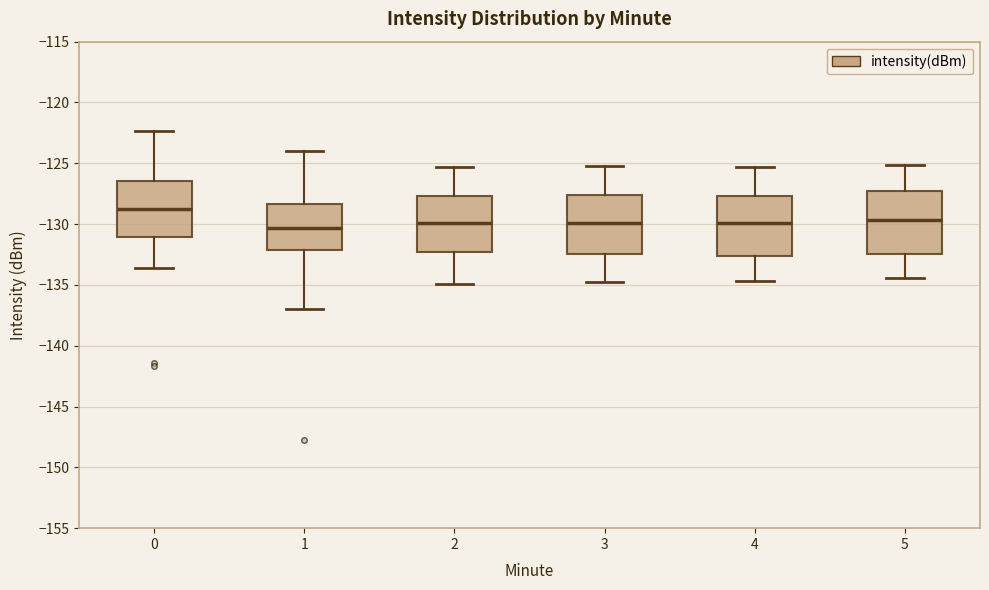

Reading left to right, transcribe this box plot: for each box, give where its median line is, the range the box spans, and where its two whiskers end, as read against the y-axis. The values are not printed on the chart, so give them approximately, as read against the axis.

0: median -129.0, box -131.0 to -126.5, whiskers -133.5 to -122.5
1: median -130.5, box -132.0 to -128.5, whiskers -137.0 to -124.0
2: median -130.0, box -132.5 to -127.5, whiskers -135.0 to -125.5
3: median -130.0, box -132.5 to -127.5, whiskers -135.0 to -125.0
4: median -130.0, box -132.5 to -127.5, whiskers -134.5 to -125.5
5: median -129.5, box -132.5 to -127.5, whiskers -134.5 to -125.0